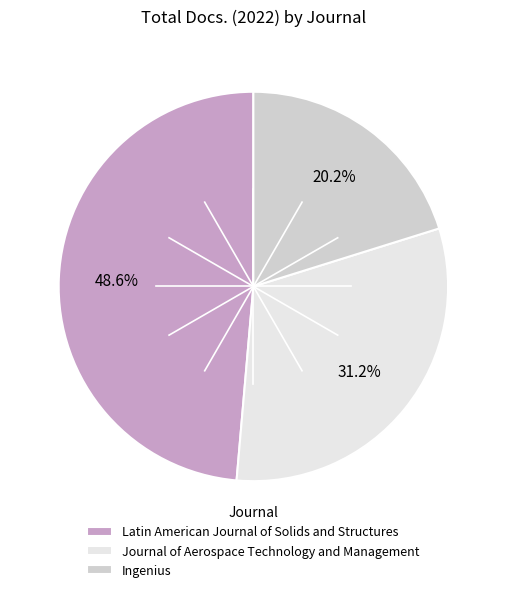

Is it true that Ingenius is 20% of the pie?

True